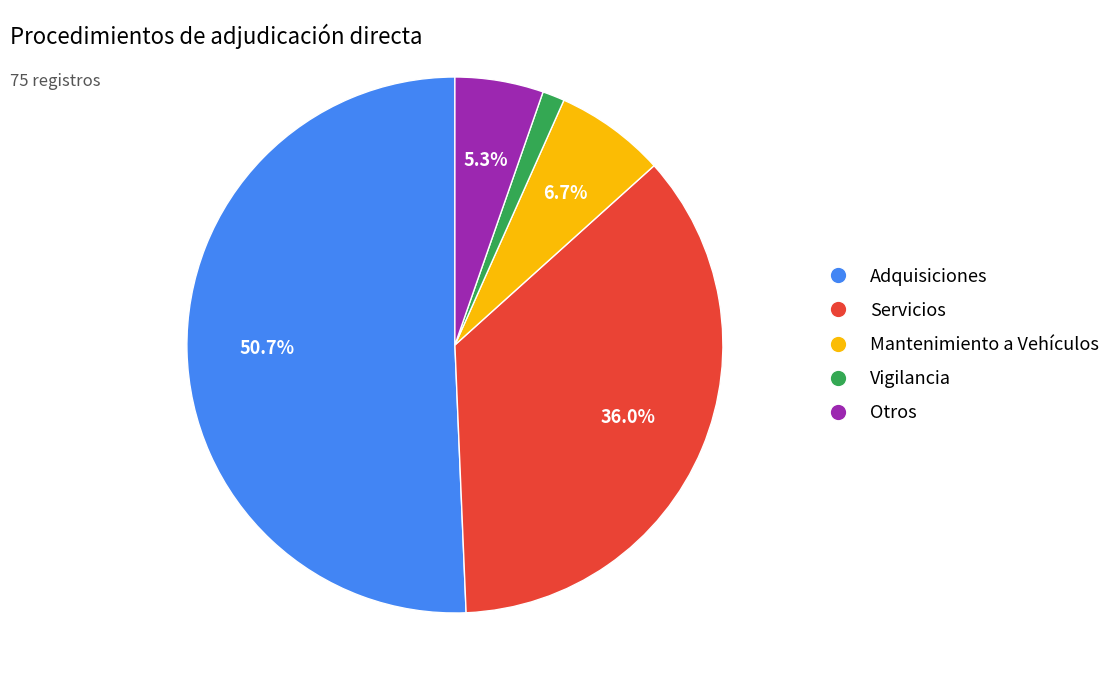

Which category has the biggest portion of the pie?

Adquisiciones